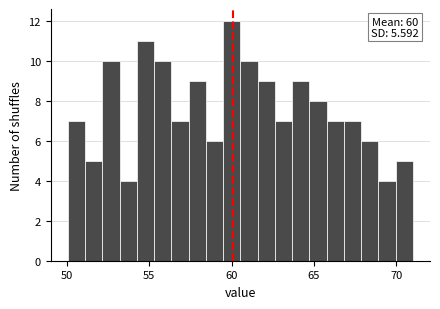

Read against the x-axis, roughly where is the centre of the tallest bar?

60.0